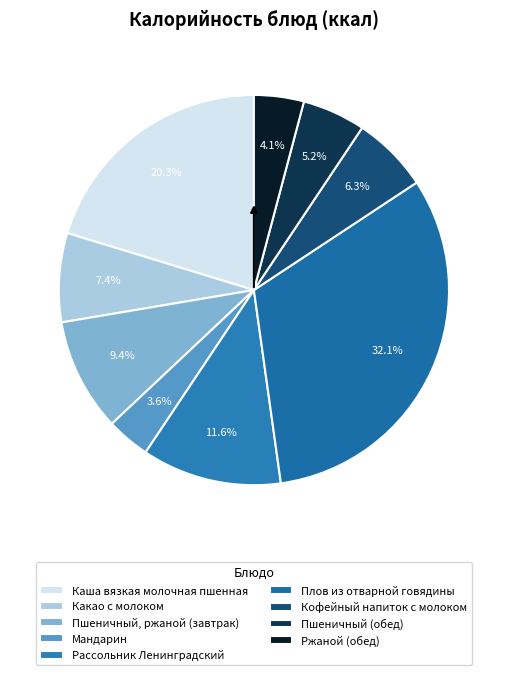

To the nearest percent, what portion does Каша вязкая молочная пшенная represent?

20%